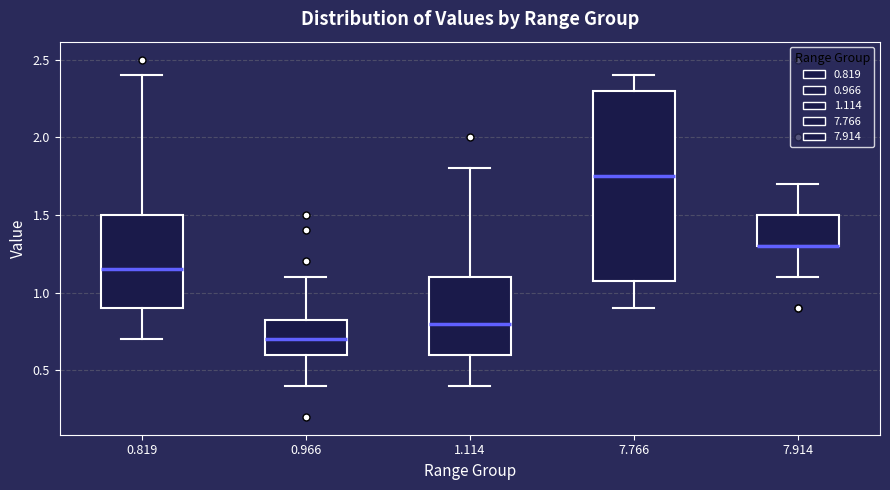

Reading left to right, read every box against the y-axis: the position of its median line, the range the box covers, and the ends of its whiskers. The values are not printed on the chart, so give them approximately, as read against the axis.

0.819: median 1.15, box 0.90 to 1.50, whiskers 0.70 to 2.40
0.966: median 0.70, box 0.60 to 0.85, whiskers 0.40 to 1.10
1.114: median 0.80, box 0.60 to 1.10, whiskers 0.40 to 1.80
7.766: median 1.75, box 1.10 to 2.30, whiskers 0.90 to 2.40
7.914: median 1.30 (drawn on the box's lower edge), box 1.30 to 1.50, whiskers 1.10 to 1.70